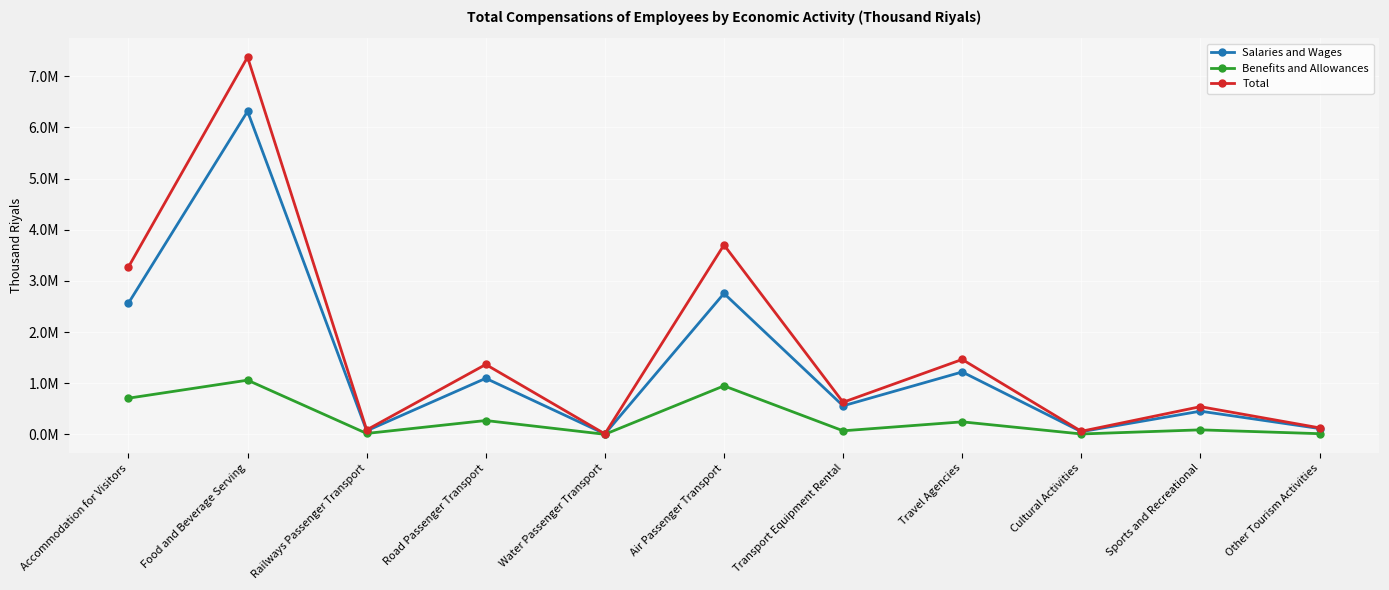

Is this an area chart (filled region under the line)?

No